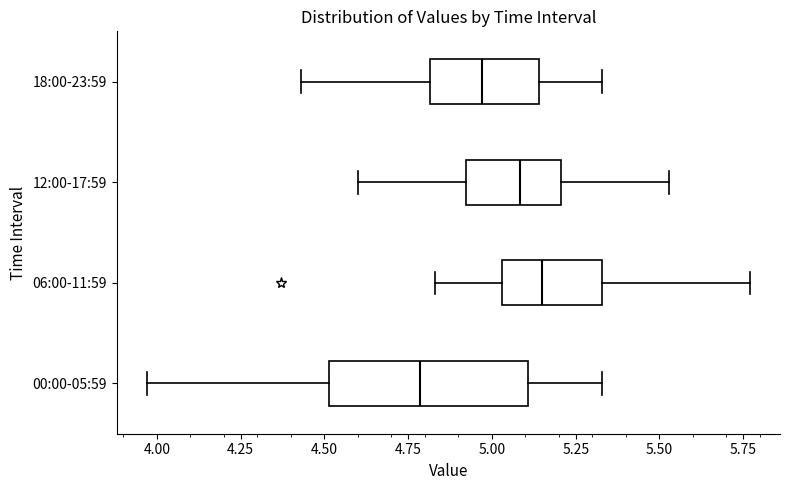

Comparing the boxes themselves (not the whiskers), which one is the widest?

00:00-05:59